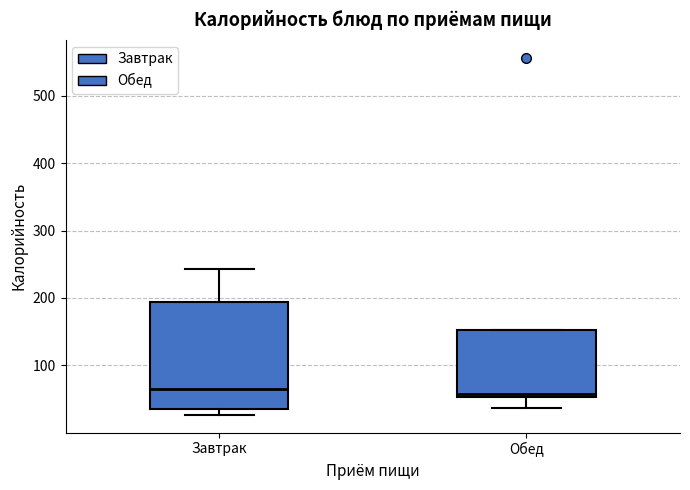

Which box is the tallest, from its lower edge to its upper edge?

Завтрак